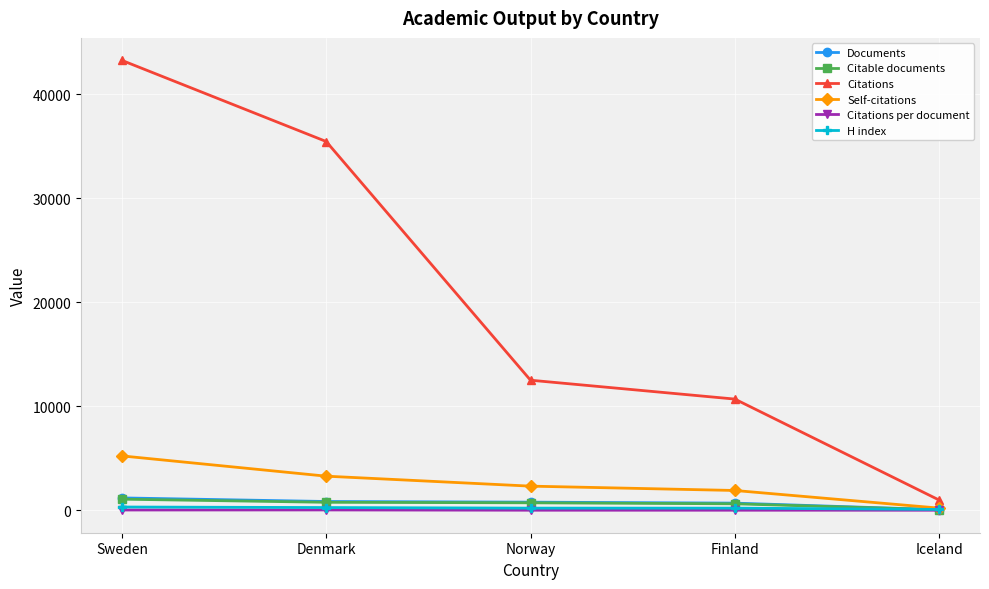

True or false: Citations and Self-citations intersect in this chart.

False